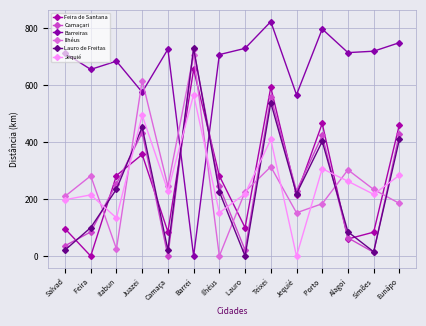

What are all the series names shown in the legend?

Feira de Santana, Camaçari, Barreiras, Ilhéus, Lauro de Freitas, Jequié